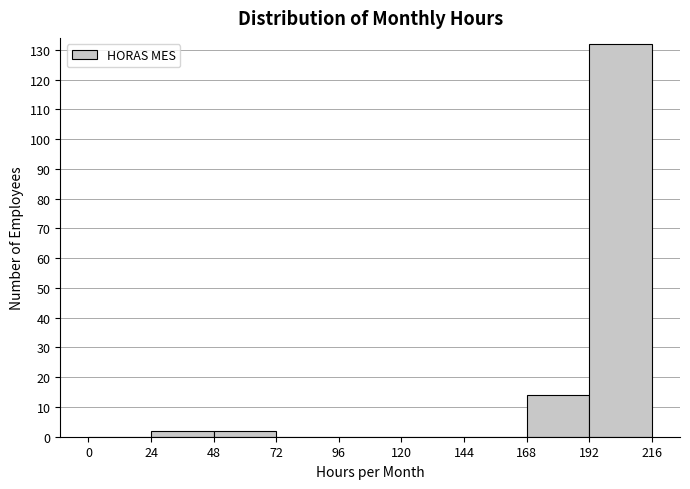

Over which range of the x-axis is the bar tallest?

192 to 216